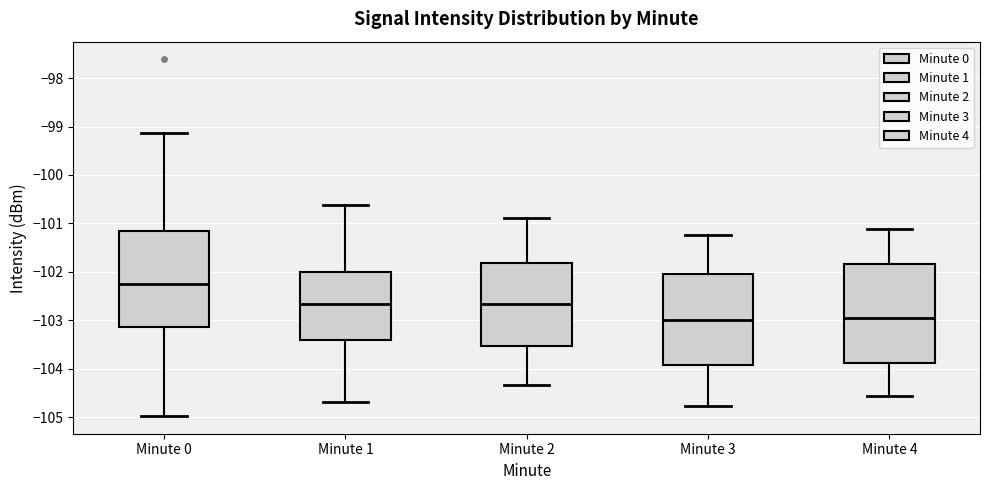

Which box has the highest median line?

Minute 0